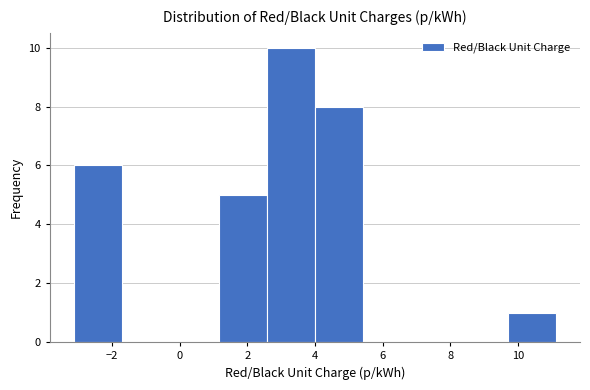

Over which range of the x-axis is the bar tallest?

2.6 to 4.0